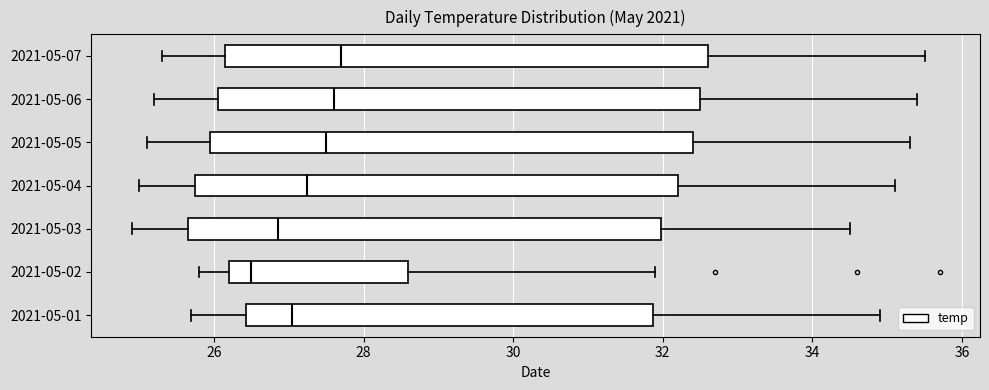

Where does the median line of the box for 2021-05-05 sit on the x-axis? The values are not printed on the chart, so give them approximately, as read against the axis.

27.6